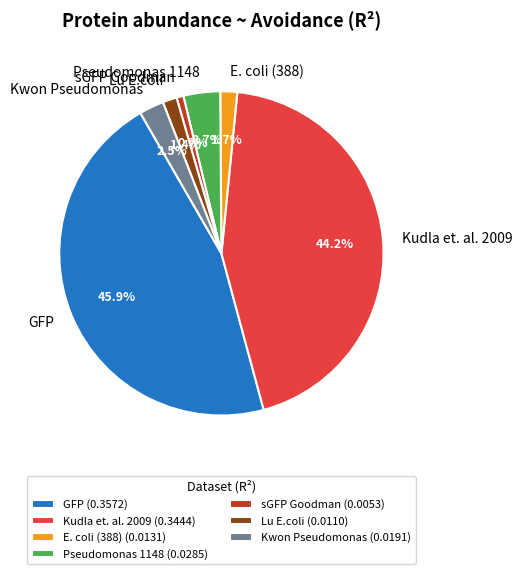

How many segments does this pie chart have?

7